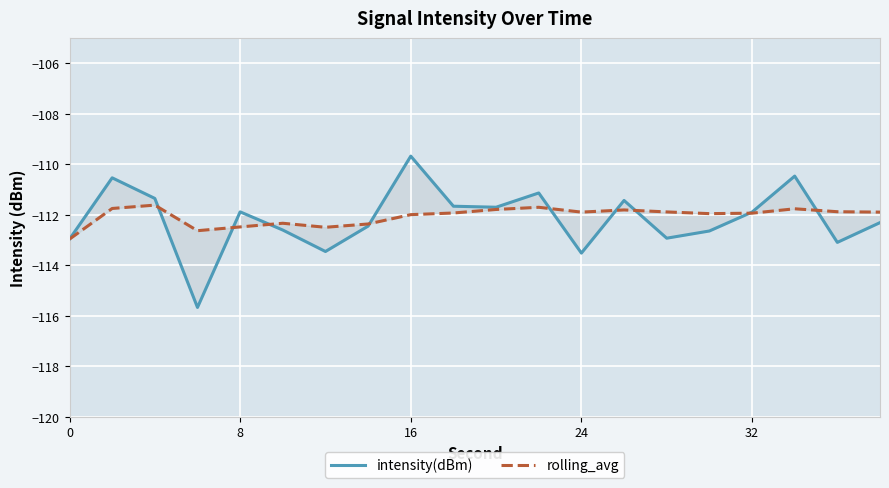

Rank the series by their average value, from lowest to highest.

intensity(dBm), rolling_avg